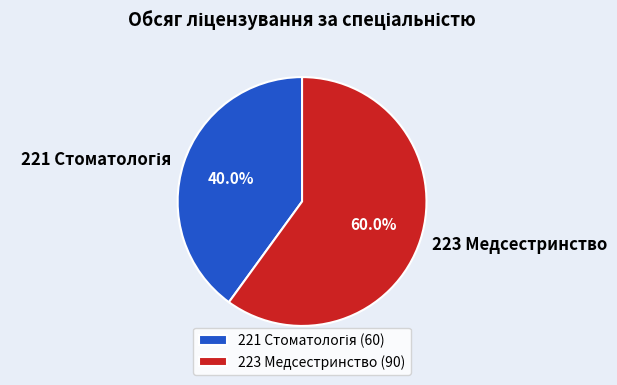

Does 223 Медсестринство represent more than half of the total?

Yes